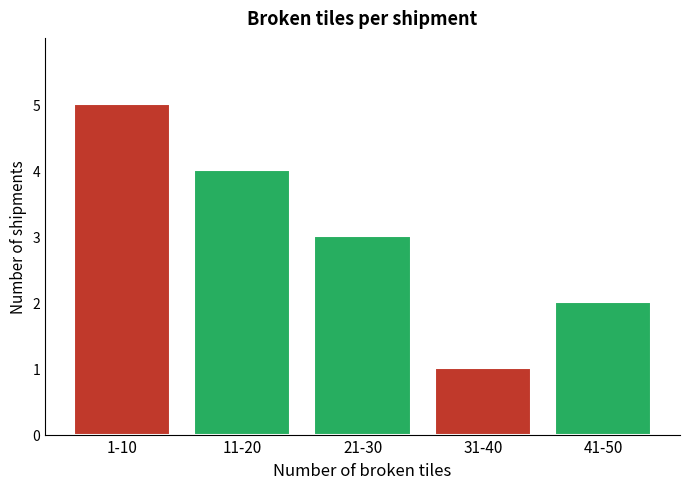

Reading left to right, what are all the values shown in this chart?

5	4	3	1	2